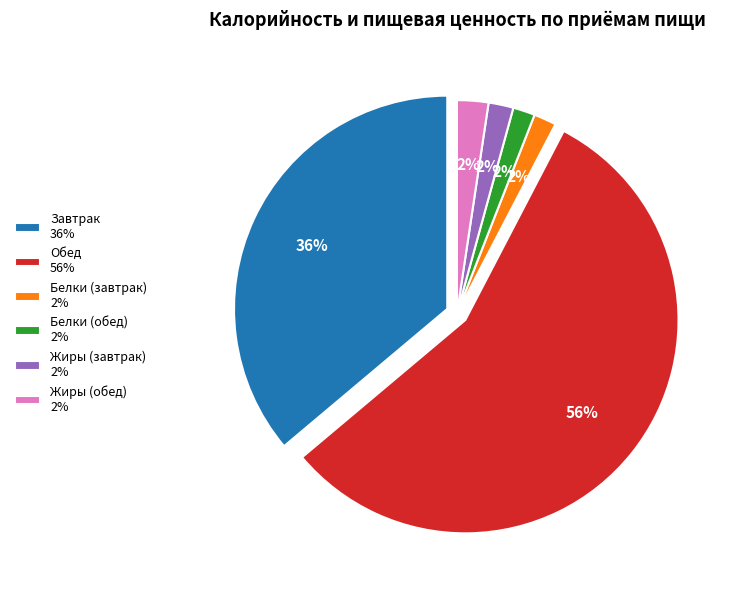

Is it true that Белки (завтрак) is 1% of the pie?

False